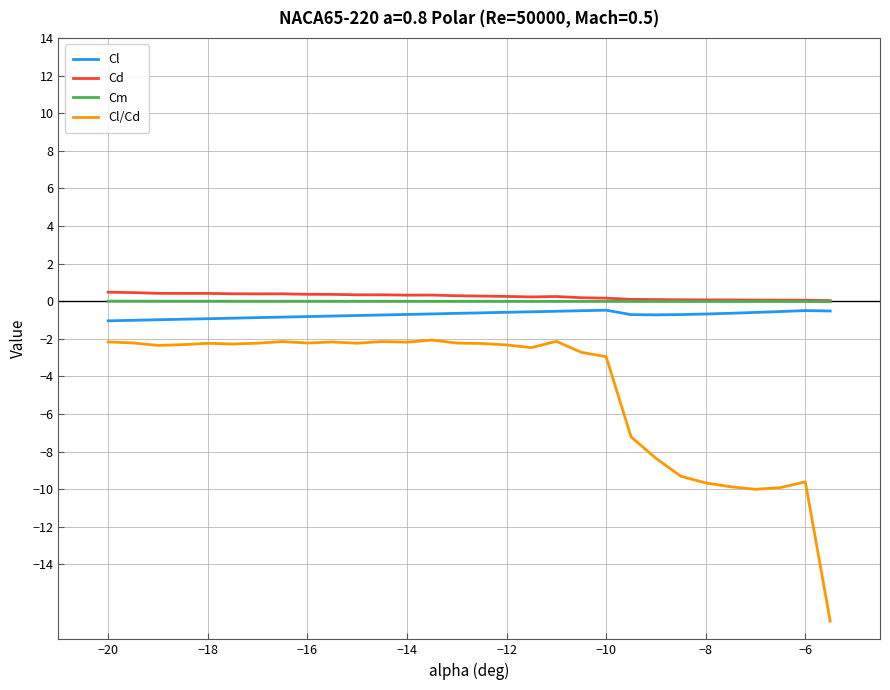

Which series has the widest spread of values?

Cl/Cd